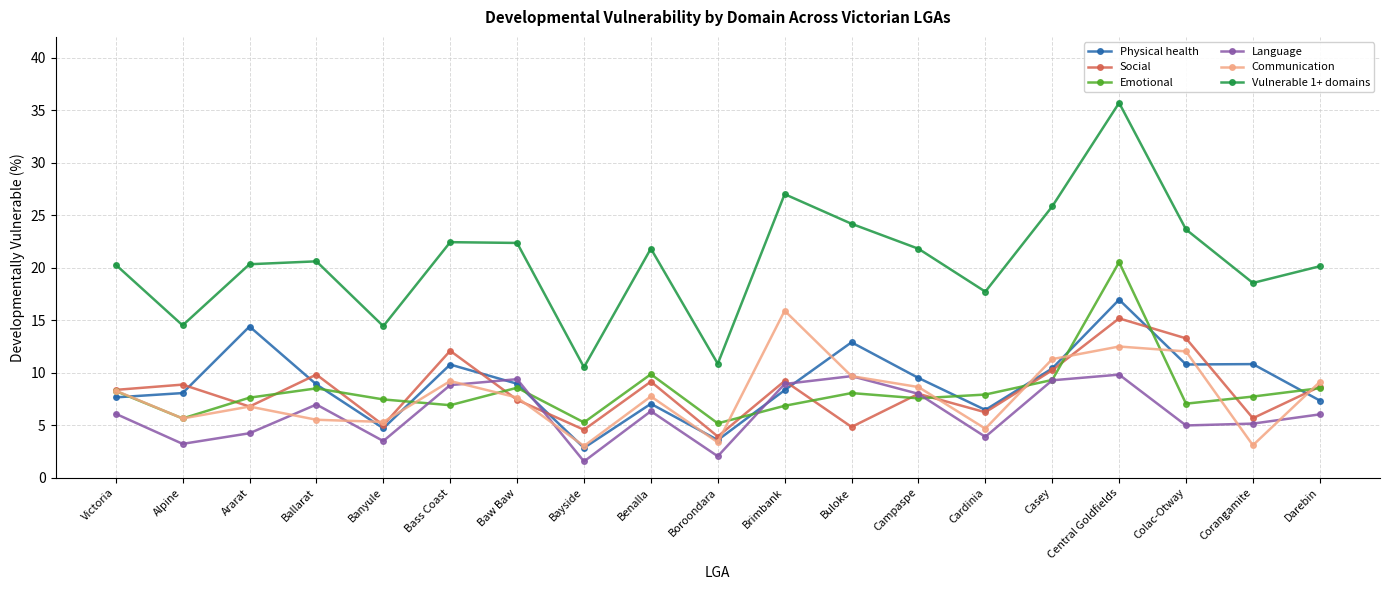

How many interior local peaks does the Communication series have?

5